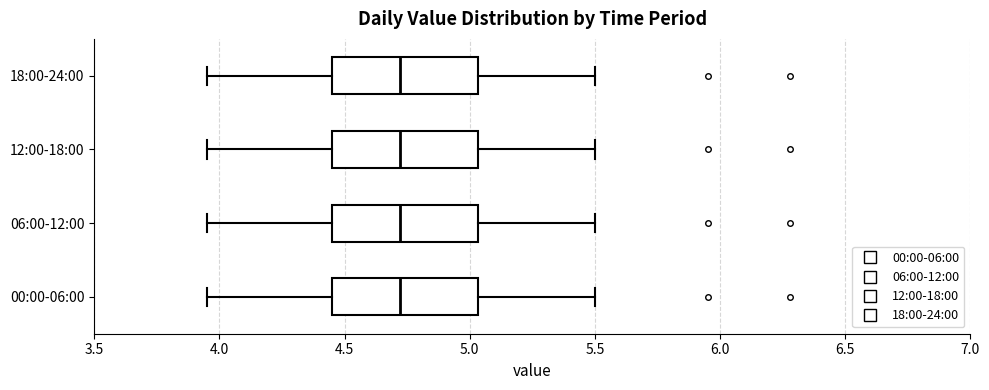

Reading bottom to top, read every box against the x-axis: the position of its median line, the range the box covers, and the ends of its whiskers. The values are not printed on the chart, so give them approximately, as read against the axis.

00:00-06:00: median 4.70, box 4.45 to 5.05, whiskers 3.95 to 5.50
06:00-12:00: median 4.70, box 4.45 to 5.05, whiskers 3.95 to 5.50
12:00-18:00: median 4.70, box 4.45 to 5.05, whiskers 3.95 to 5.50
18:00-24:00: median 4.70, box 4.45 to 5.05, whiskers 3.95 to 5.50